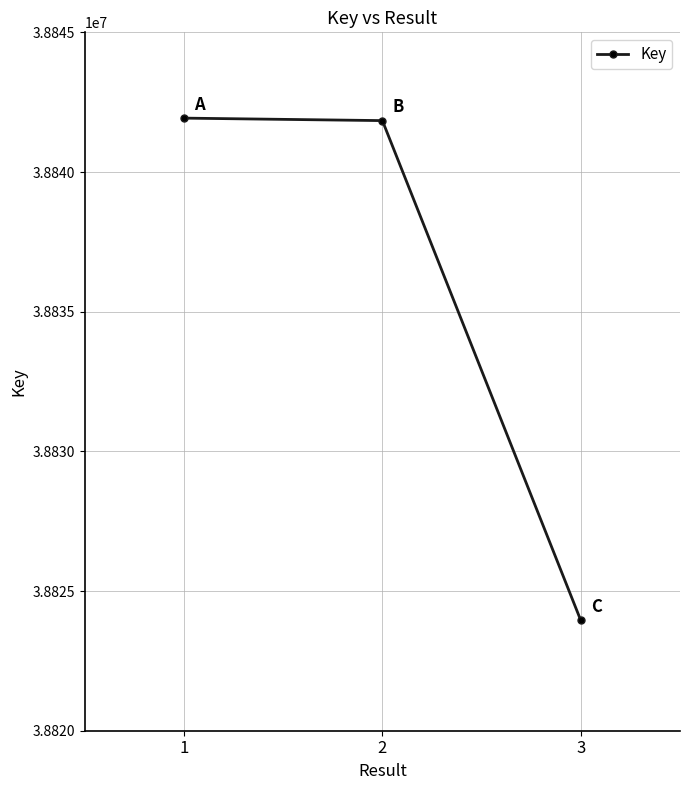

What is the sum of all values?

116507716